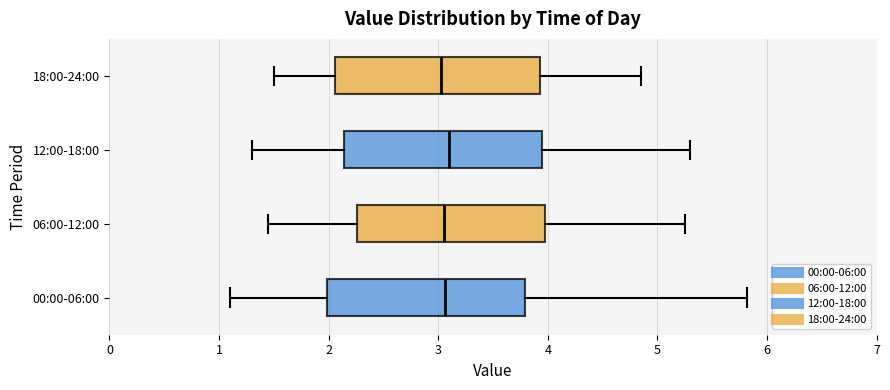

Where is the right edge of the box for 12:00-18:00 on the x-axis? The values are not printed on the chart, so give them approximately, as read against the axis.

4.0